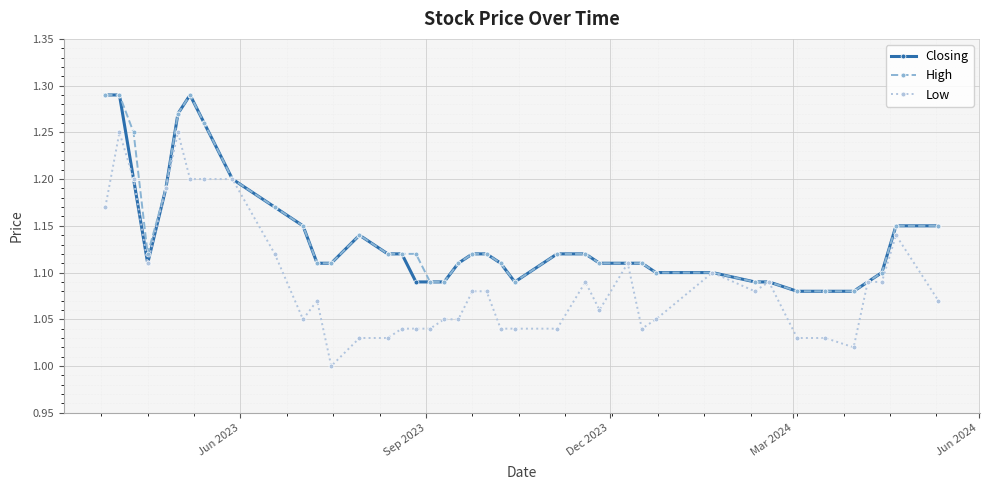

True or false: Closing has more than 1 interior local peaks.

True